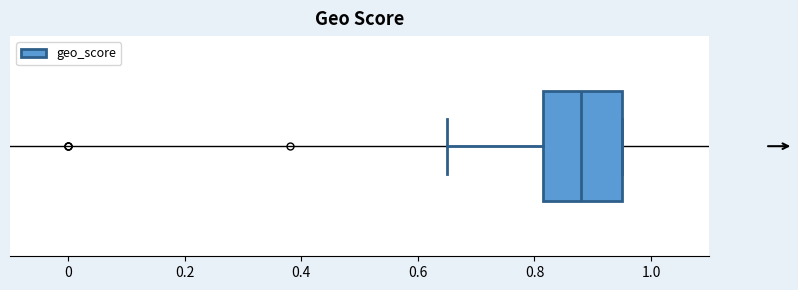

Transcribe this box plot: give where the median line is, the range the box spans, and where the two whiskers end, as read against the x-axis. The values are not printed on the chart, so give them approximately, as read against the axis.

median 0.88, box 0.82 to 0.96, whiskers 0.66 to 0.96